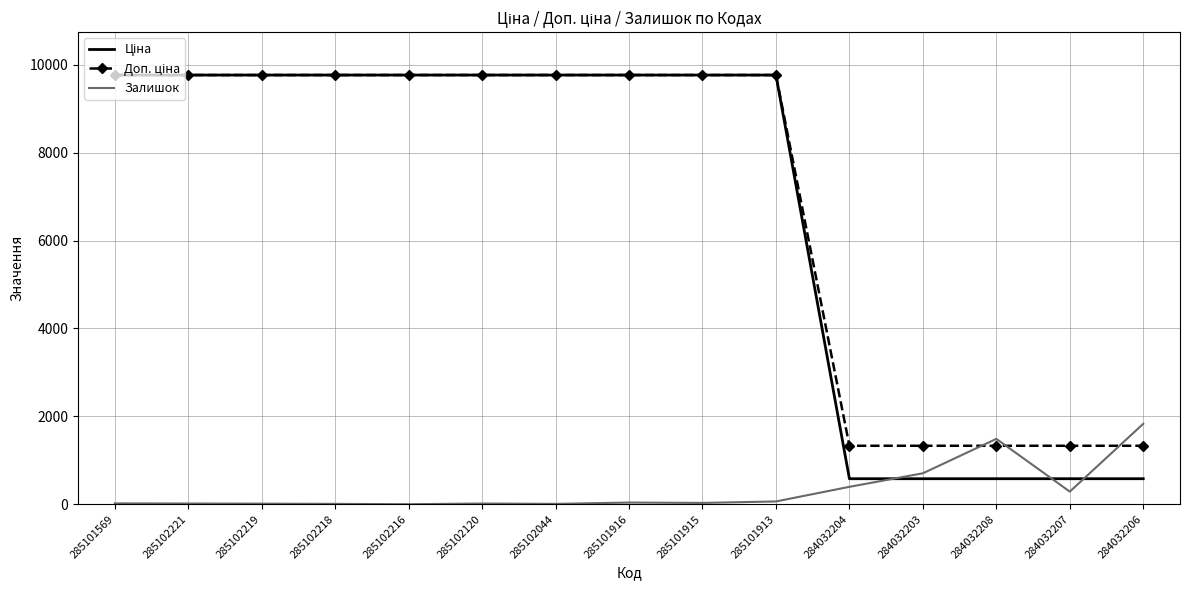

What is the total value across all series at 284032204?

2306.6